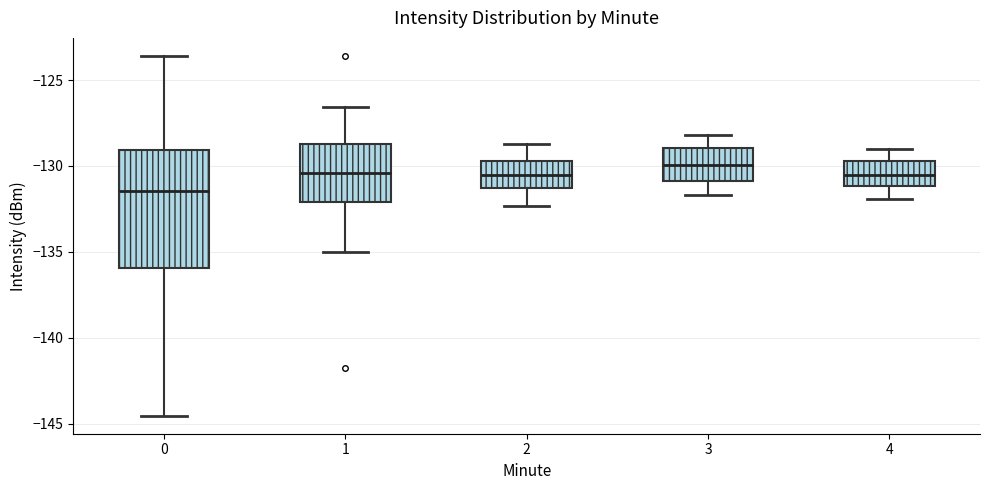

Comparing the boxes themselves (not the whiskers), which one is the tallest?

0